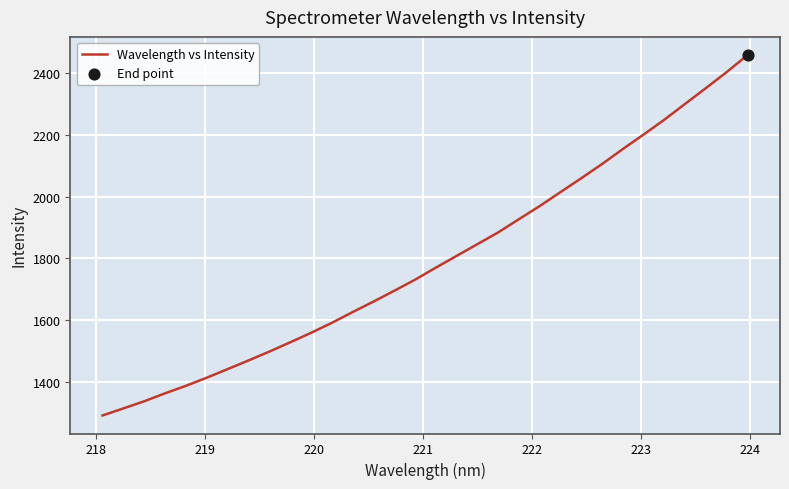

What is the maximum value shown in the chart?

2459.3